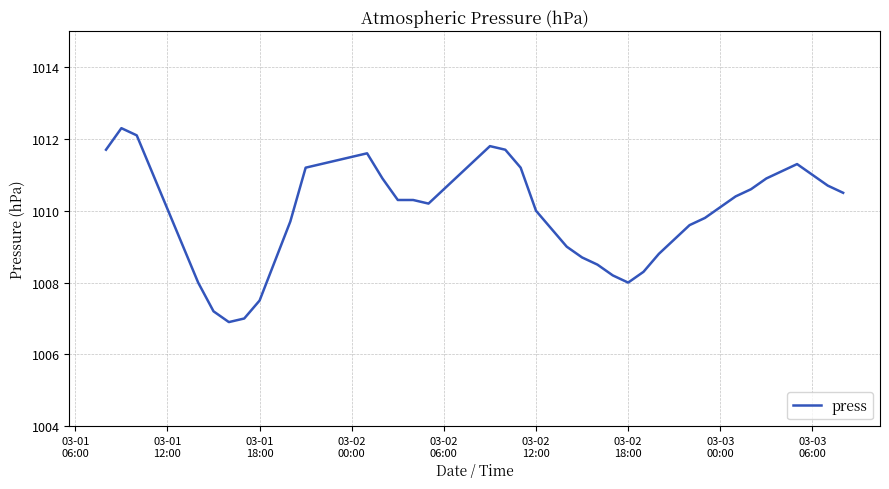

What is the smallest value displayed?

1006.9